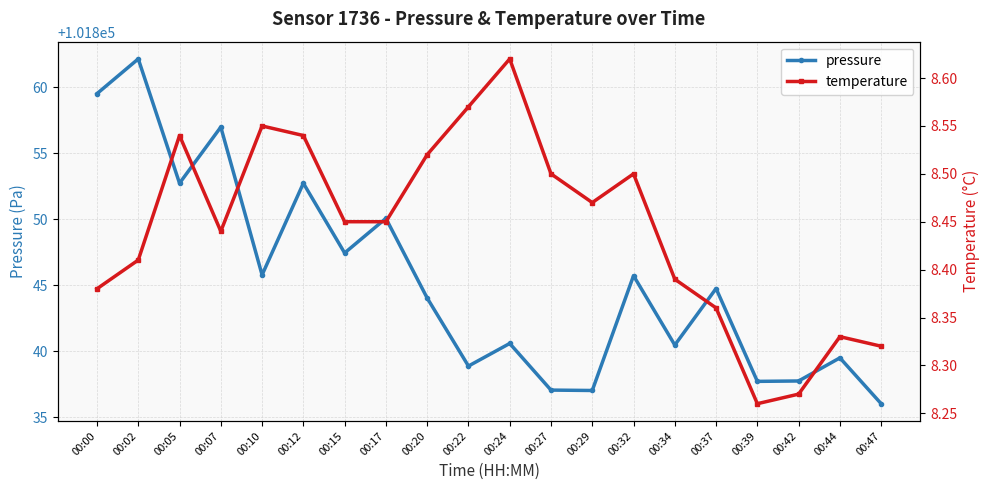

What is the value of the temperature point at the 14th from the left?

8.5